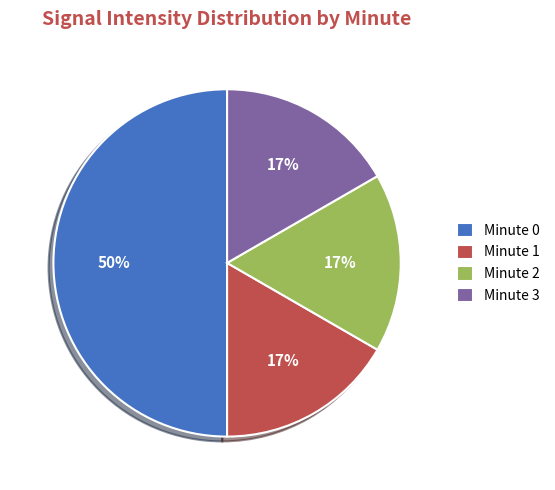

Is Minute 2 the majority of the pie?

No